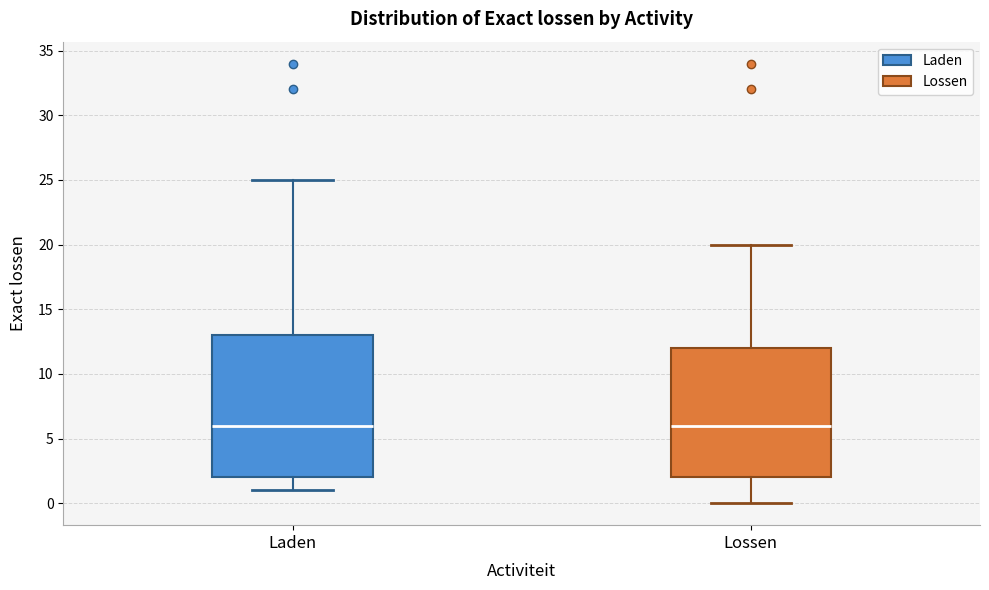

Reading left to right, read every box against the y-axis: the position of its median line, the range the box covers, and the ends of its whiskers. The values are not printed on the chart, so give them approximately, as read against the axis.

Laden: median 6, box 2 to 13, whiskers 1 to 25
Lossen: median 6, box 2 to 12, whiskers 0 to 20